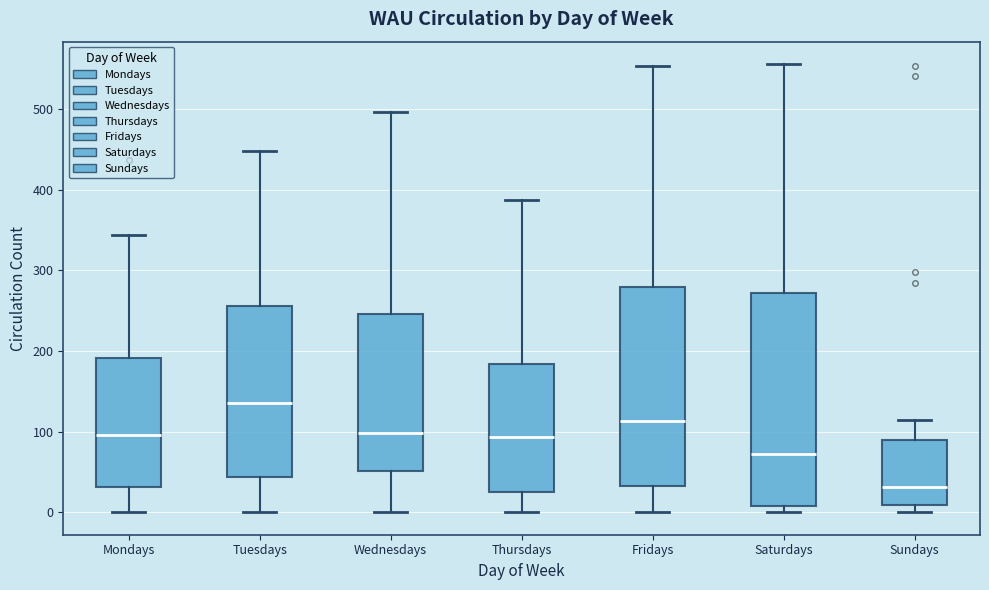

Where is the upper edge of the box for Mondays on the y-axis? The values are not printed on the chart, so give them approximately, as read against the axis.

190